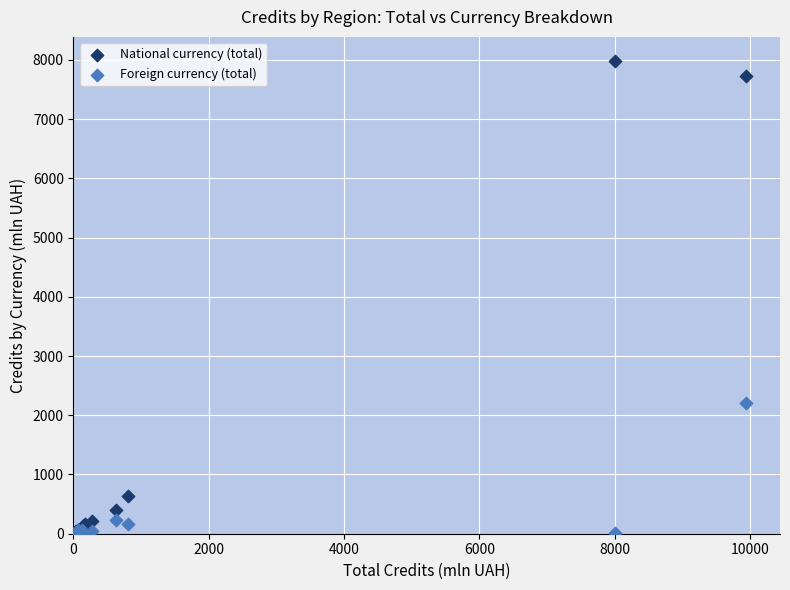

In the Foreign currency (total) series, what Y value is closest to 1106?

233.3